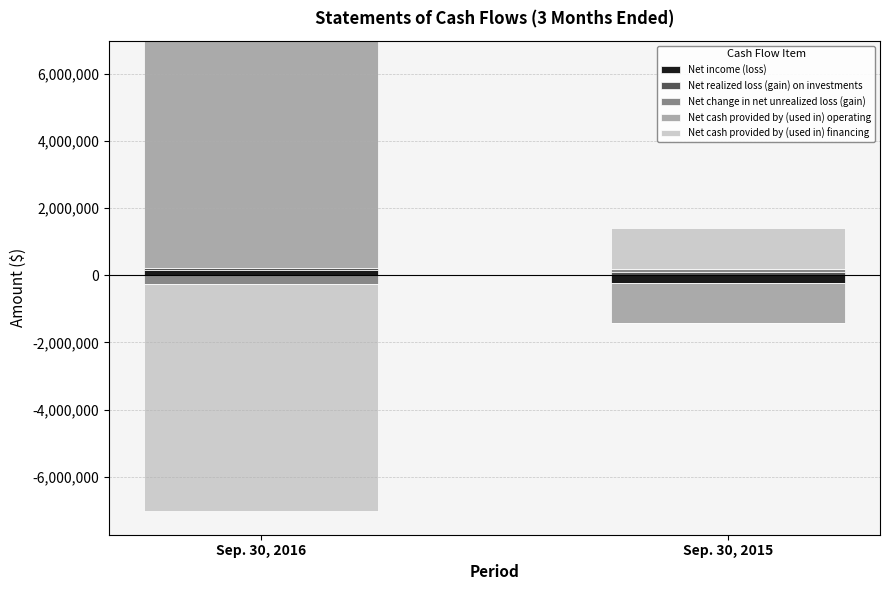

What is the sum of the Net realized loss (gain) on investments values at Sep. 30, 2015 and Sep. 30, 2016?

144965